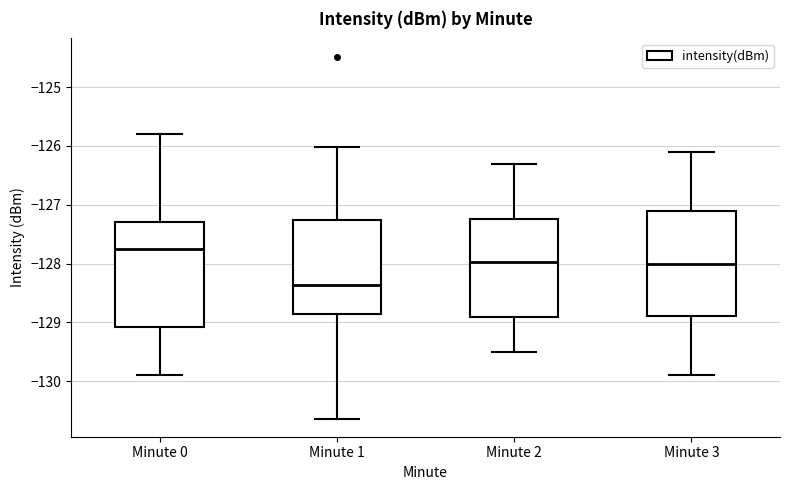

Reading left to right, transcribe this box plot: for each box, give where its median line is, the range the box spans, and where its two whiskers end, as read against the y-axis. The values are not printed on the chart, so give them approximately, as read against the axis.

Minute 0: median -127.7, box -129.1 to -127.3, whiskers -129.9 to -125.8
Minute 1: median -128.4, box -128.9 to -127.3, whiskers -130.6 to -126.0
Minute 2: median -128.0, box -128.9 to -127.2, whiskers -129.5 to -126.3
Minute 3: median -128.0, box -128.9 to -127.1, whiskers -129.9 to -126.1